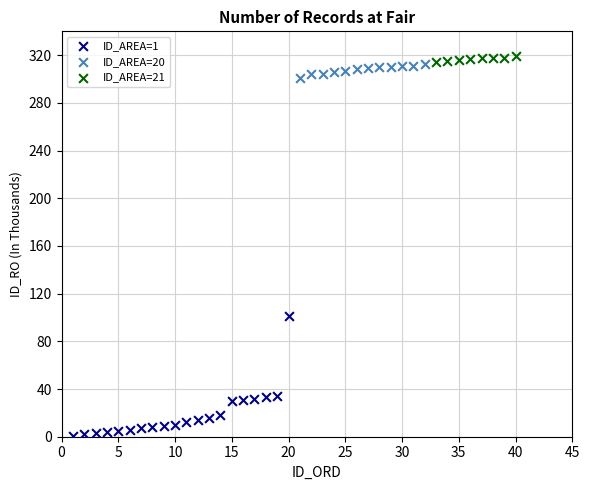

Which series contains the lowest Y value?

ID_AREA=1